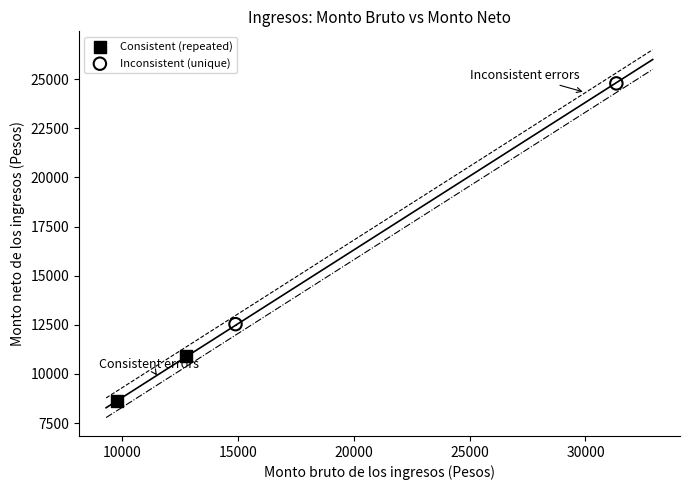

Which series reaches the minimum Y coordinate?

Consistent (repeated)